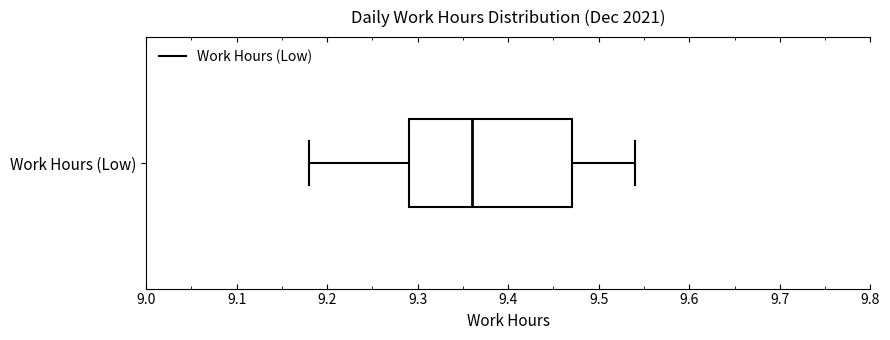

Transcribe this box plot: give where the median line is, the range the box spans, and where the two whiskers end, as read against the x-axis. The values are not printed on the chart, so give them approximately, as read against the axis.

median 9.36, box 9.29 to 9.47, whiskers 9.18 to 9.54